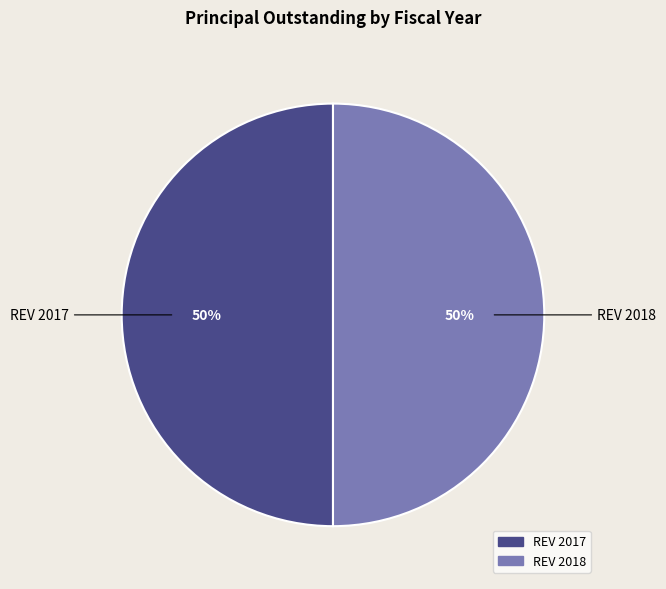

To the nearest percent, what is the average slice percentage?

50%